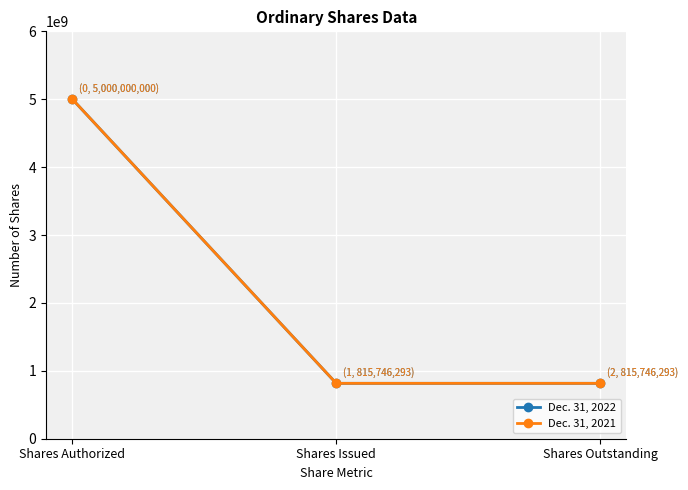

Rank the categories by Dec. 31, 2021 value from lowest to highest.

Shares Issued, Shares Outstanding, Shares Authorized